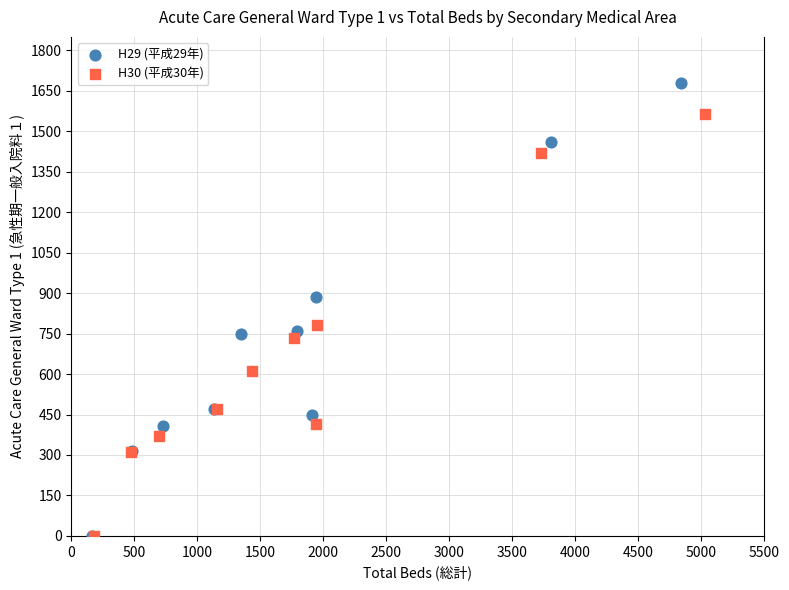

Which series has the largest Y range (max minus min)?

H29 (平成29年)